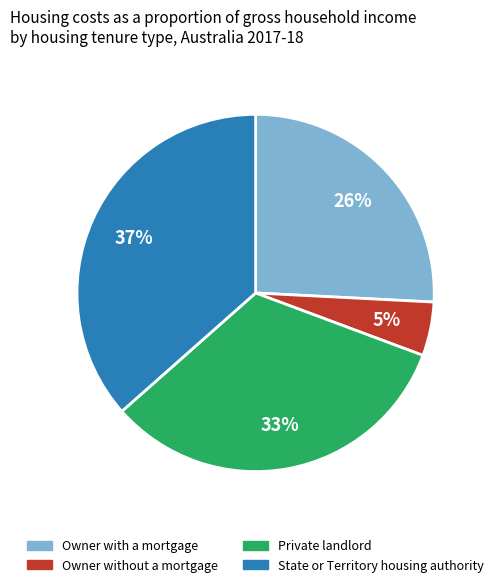

Which category has the smallest portion of the pie?

Owner without a mortgage